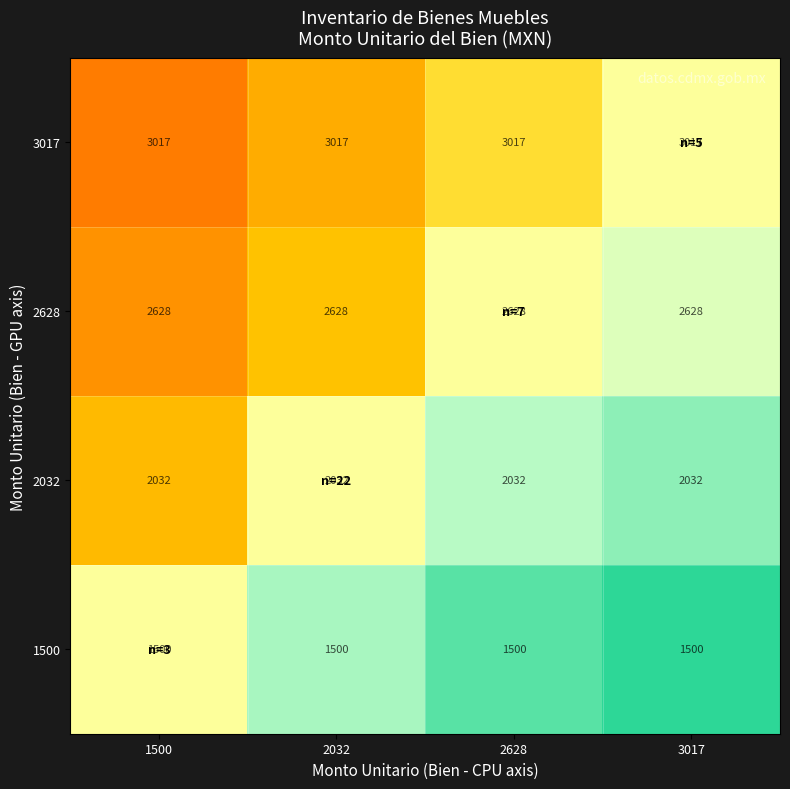

Is the value of 2628 at 3017 greater than the value of 2032 at 1500?

Yes